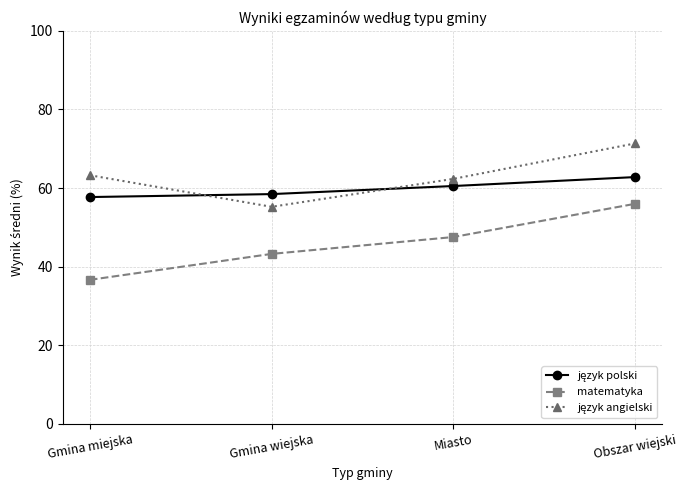

List the labels in order of matematyka value, smallest first.

Gmina miejska, Gmina wiejska, Miasto, Obszar wiejski